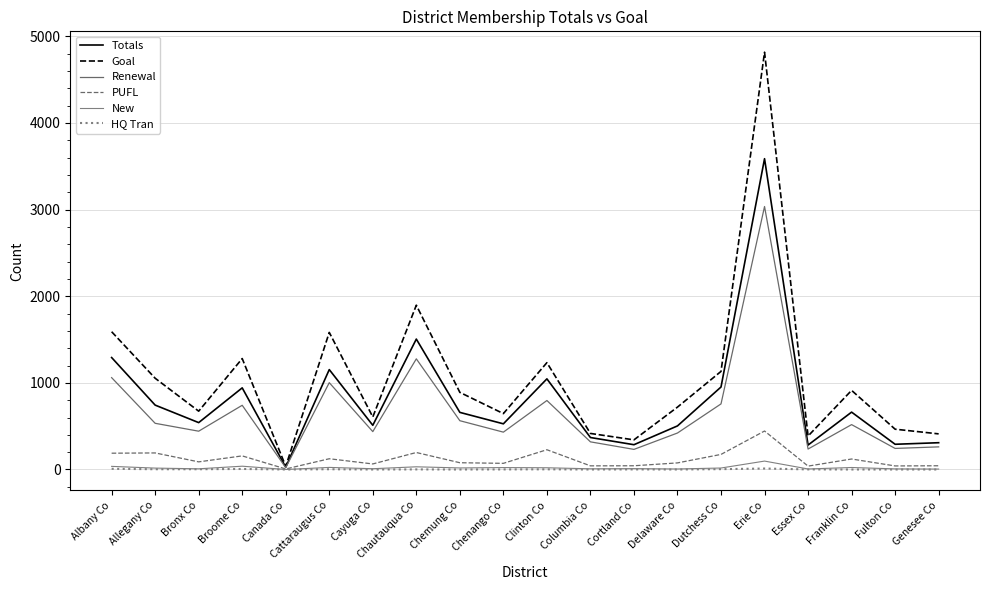

Does the chart display data point markers on the line(s)?

No